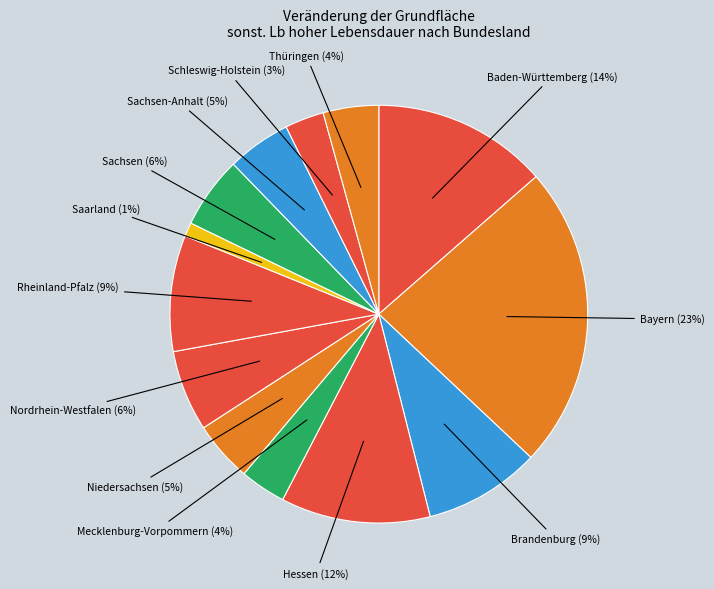

What is the smallest slice in the pie chart?

Saarland